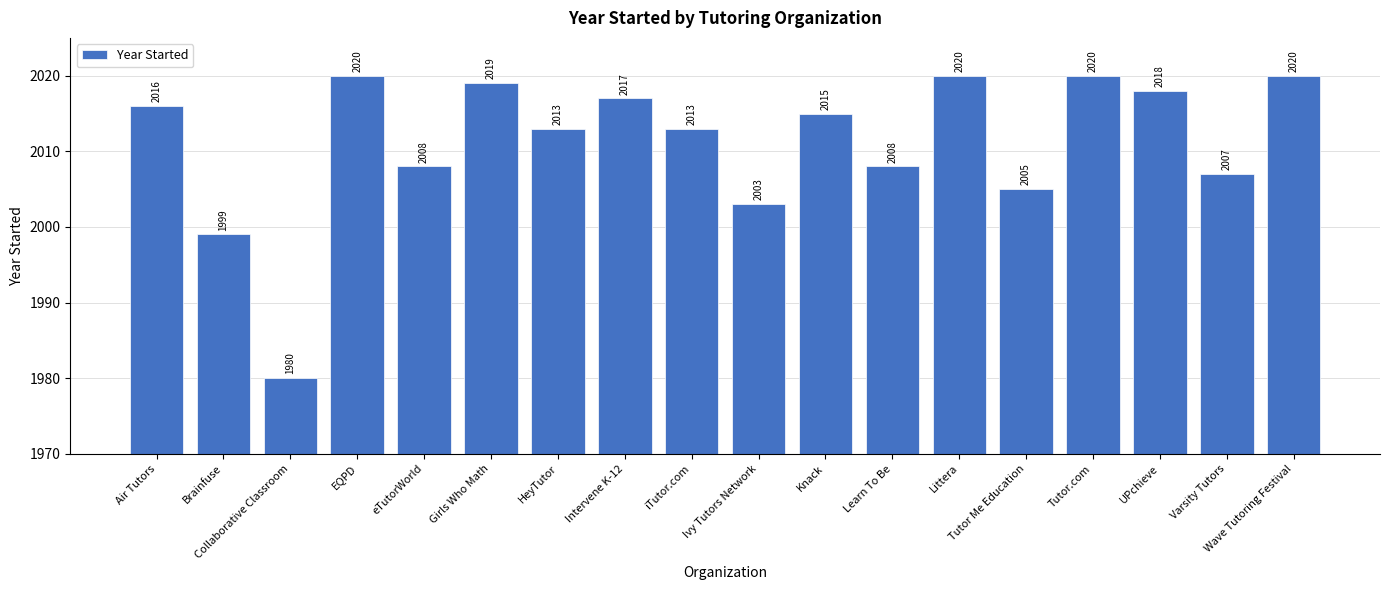

What is the maximum value shown in the chart?

2020